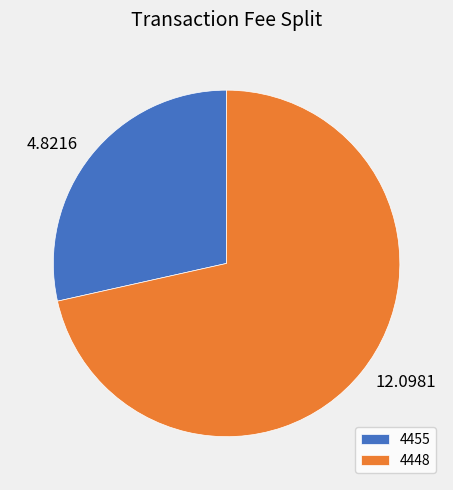

Is the sum of 4455 and 4448 greater than half?

Yes